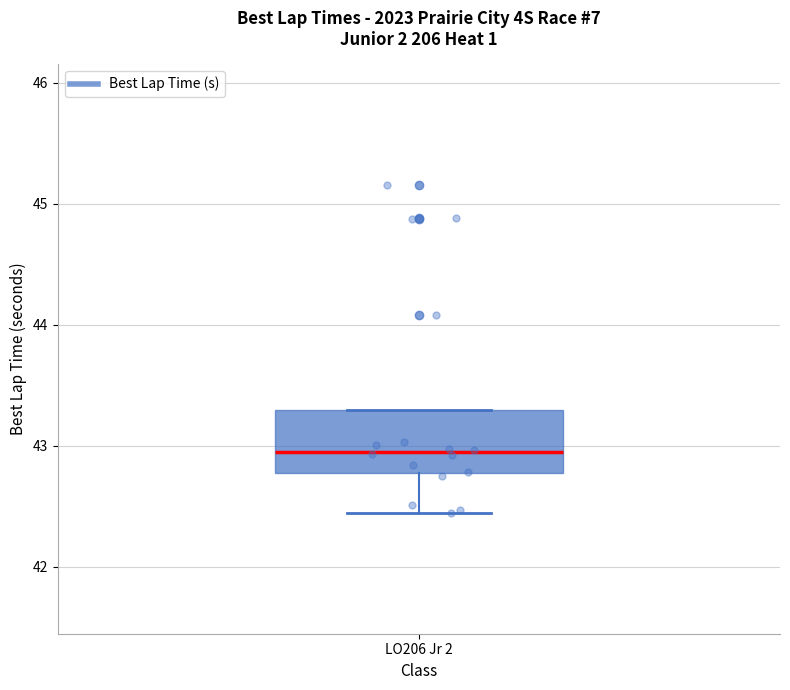

Read this box plot against the y-axis: the position of the median line, the range covered by the box, and the ends of both whiskers. The values are not printed on the chart, so give them approximately, as read against the axis.

median 43.0, box 42.8 to 43.3, whiskers 42.4 to 43.3